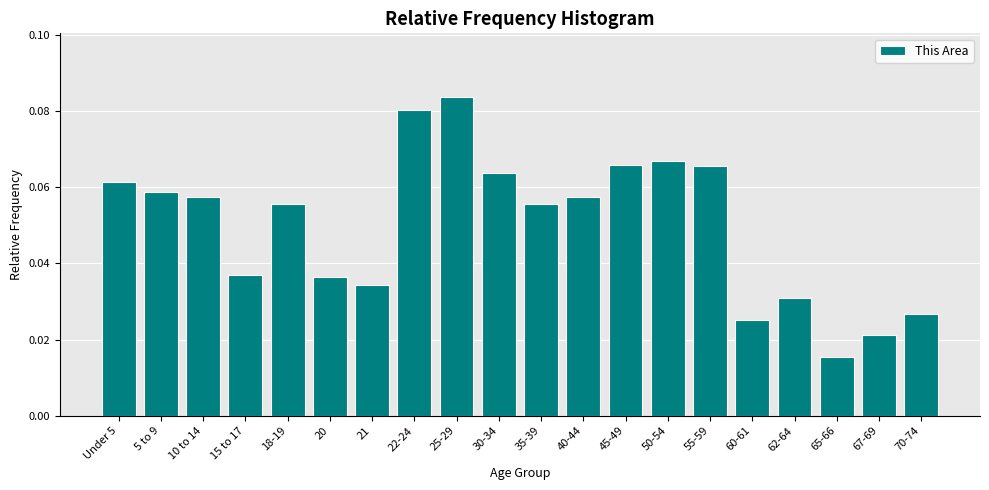

Where is the data nearest to the value 0?

65-66